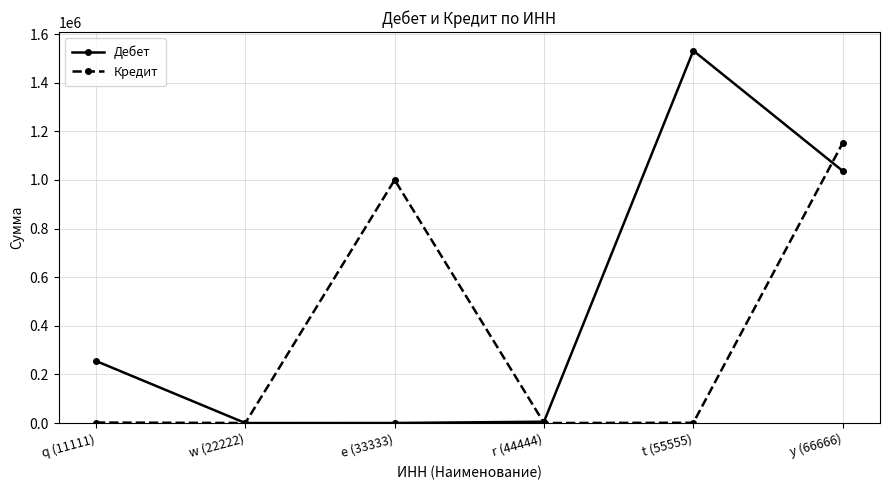

True or false: Дебет and Кредит cross at least once.

True